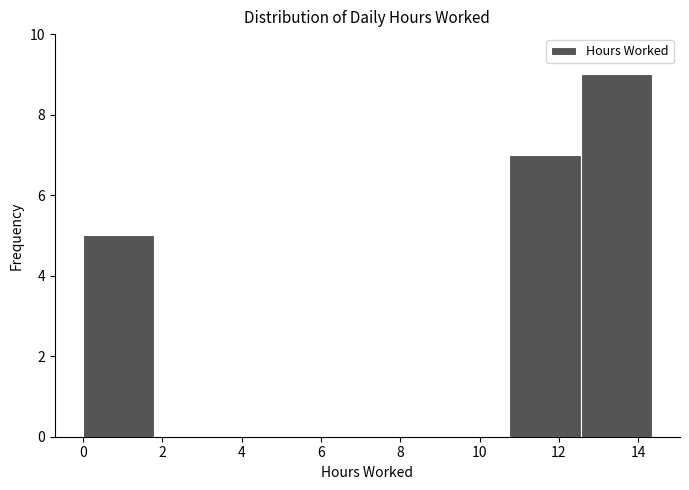

Reading left to right, list every bar in this chart as the range it spans on the x-axis followed by its height. Neither the bar edges nor the heights are printed on the chart, so give them approximately, as read against the axes.

0.0 to 1.8: 5
1.8 to 3.6: 0
3.6 to 5.4: 0
5.4 to 7.2: 0
7.2 to 9.0: 0
9.0 to 10.8: 0
10.8 to 12.6: 7
12.6 to 14.4: 9